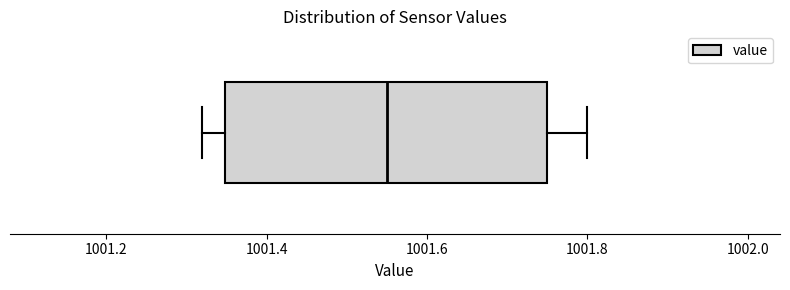

Where does the median line of the box sit on the x-axis? The values are not printed on the chart, so give them approximately, as read against the axis.

1001.56